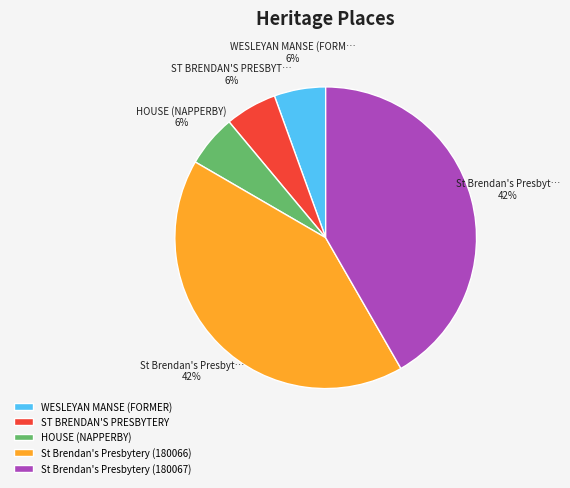

Is the sum of St Brendan's Presbytery (180067) and WESLEYAN MANSE (FORMER) greater than half?

No